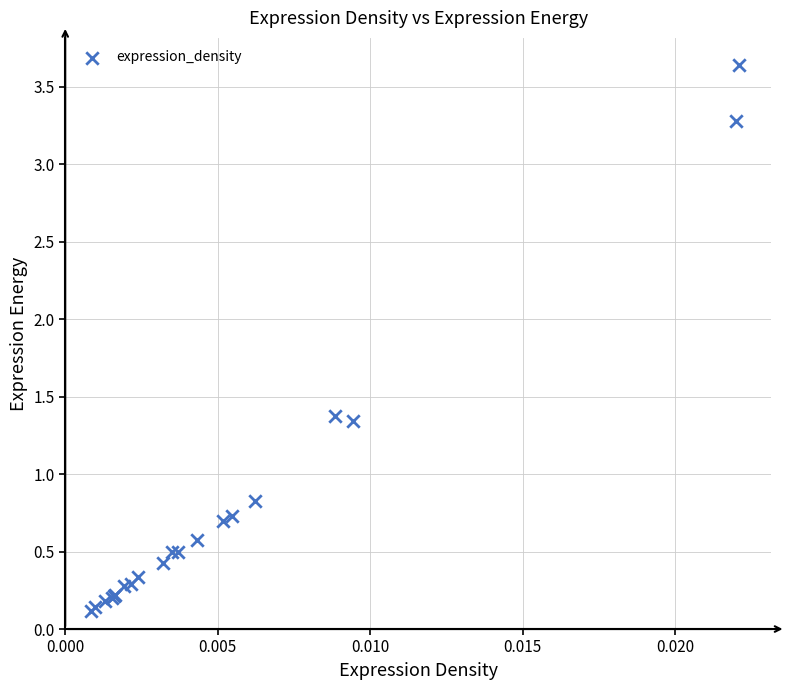

What Y value in the scatter plot is closest to 1?

0.8